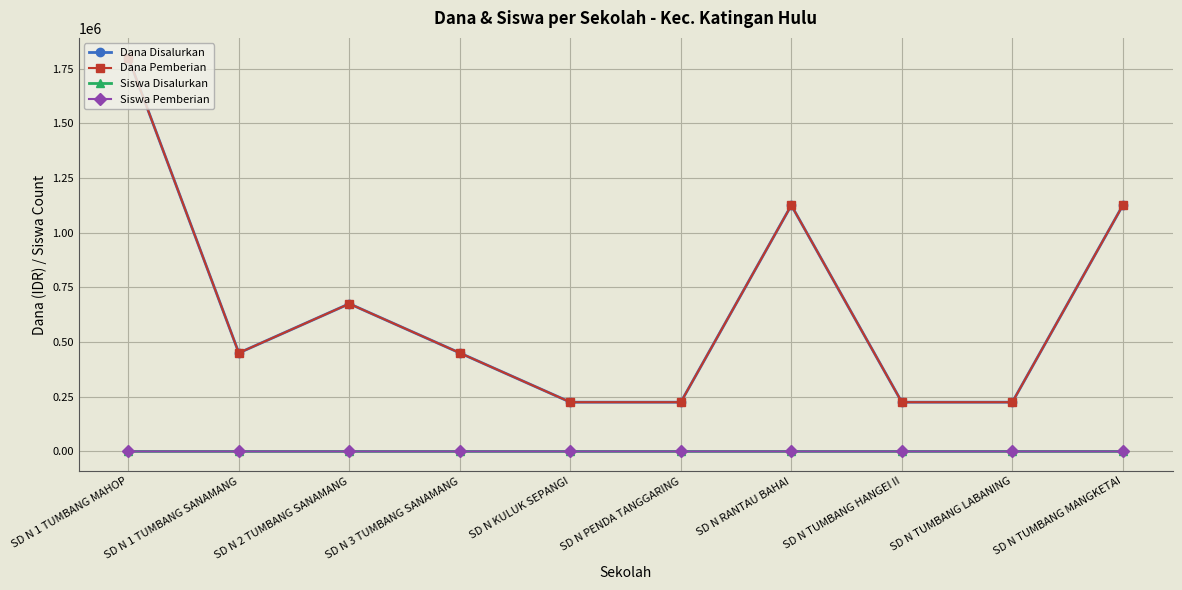

Is this an area chart (filled region under the line)?

No